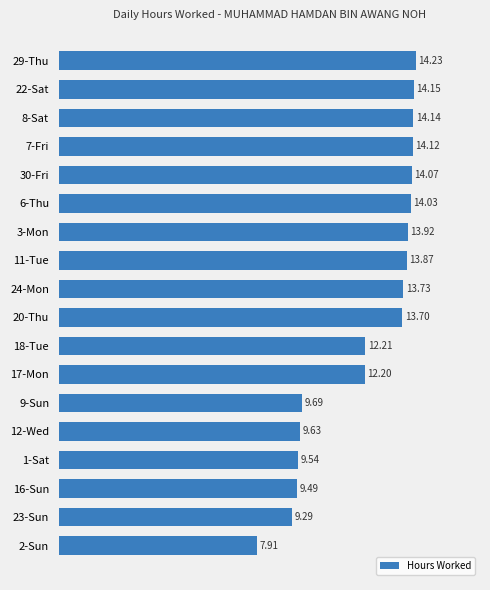

List the labels in order of value, smallest first.

2-Sun, 23-Sun, 16-Sun, 1-Sat, 12-Wed, 9-Sun, 17-Mon, 18-Tue, 20-Thu, 24-Mon, 11-Tue, 3-Mon, 6-Thu, 30-Fri, 7-Fri, 8-Sat, 22-Sat, 29-Thu